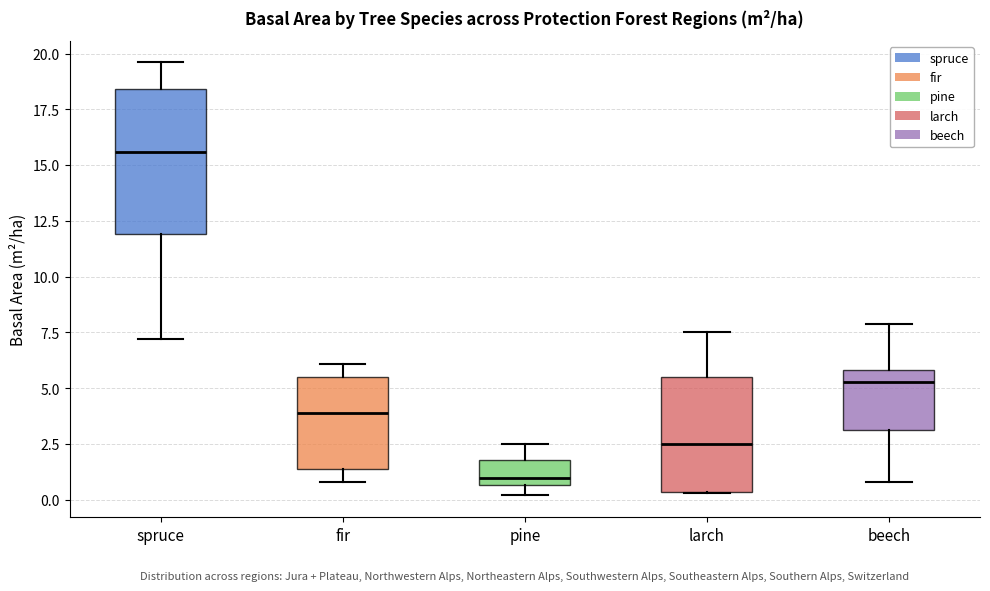

Reading left to right, transcribe this box plot: for each box, give where its median line is, the range the box spans, and where its two whiskers end, as read against the y-axis. The values are not printed on the chart, so give them approximately, as read against the axis.

spruce: median 15.5, box 12.0 to 18.5, whiskers 7.0 to 19.5
fir: median 4.0, box 1.5 to 5.5, whiskers 1.0 to 6.0
pine: median 1.0, box 0.5 to 2.0, whiskers 0.0 to 2.5
larch: median 2.5, box 0.5 to 5.5, whiskers 0.5 to 7.5
beech: median 5.5, box 3.0 to 6.0, whiskers 1.0 to 8.0